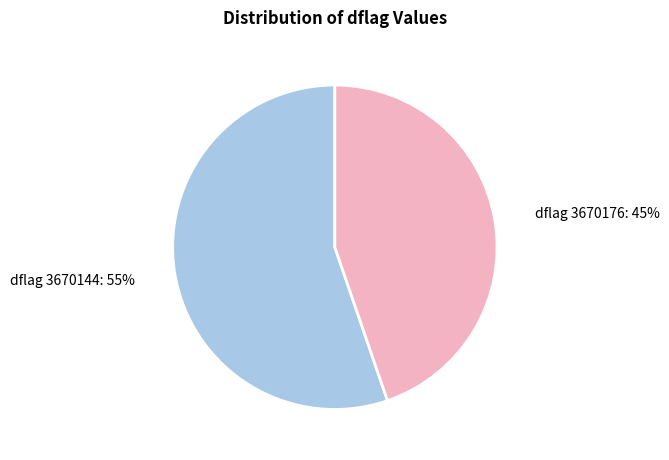

Is there any slice that represents more than half of the pie?

Yes